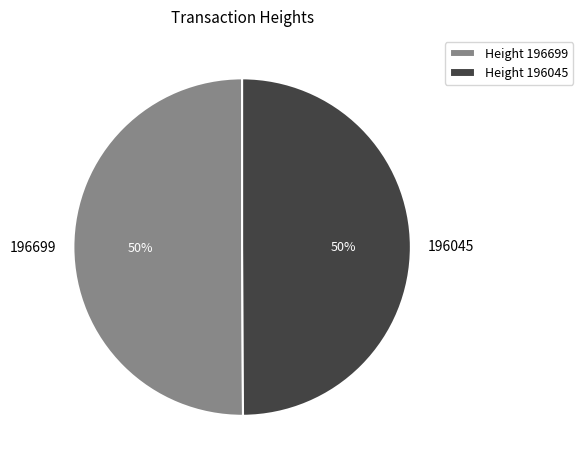

Approximately how many times larger is the value at 196045 compared to 196699?

1.0